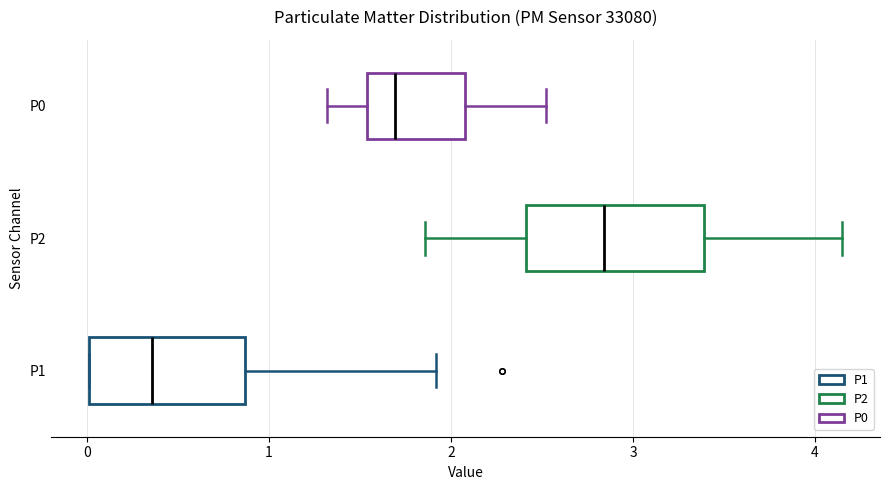

Reading bottom to top, transcribe this box plot: for each box, give where its median line is, the range the box spans, and where its two whiskers end, as read against the x-axis. The values are not printed on the chart, so give them approximately, as read against the axis.

P1: median 0.4, box 0.0 to 0.9, whiskers 0.0 to 1.9
P2: median 2.8, box 2.4 to 3.4, whiskers 1.9 to 4.2
P0: median 1.7, box 1.5 to 2.1, whiskers 1.3 to 2.5